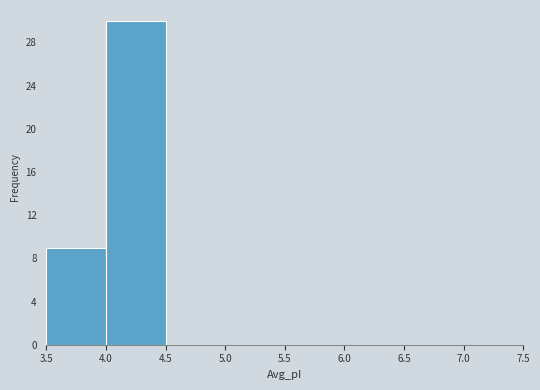

Which range on the x-axis has the tallest bar?

4.0 to 4.5